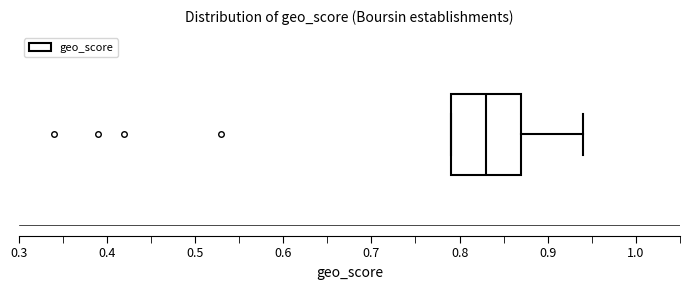

Transcribe this box plot: give where the median line is, the range the box spans, and where the two whiskers end, as read against the x-axis. The values are not printed on the chart, so give them approximately, as read against the axis.

median 0.83, box 0.79 to 0.87, whiskers 0.79 to 0.94